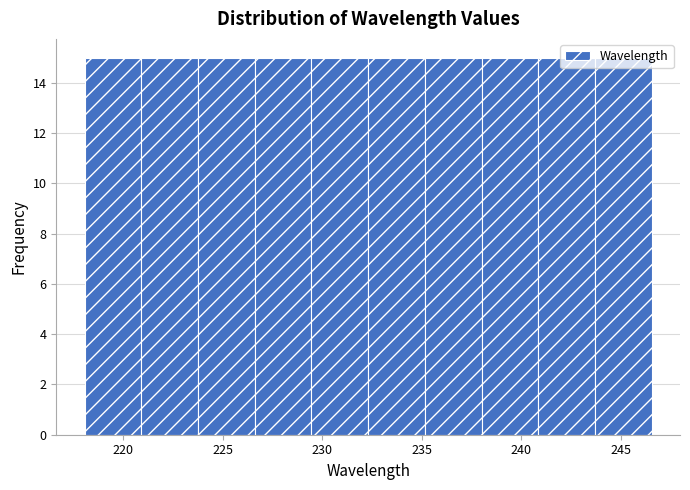

Reading left to right, list every bar in this chart as the range it spans on the x-axis followed by its height. Neither the bar edges nor the heights are printed on the chart, so give them approximately, as read against the axes.

218.0 to 221.0: 15
221.0 to 224.0: 15
224.0 to 226.5: 15
226.5 to 229.5: 15
229.5 to 232.5: 15
232.5 to 235.0: 15
235.0 to 238.0: 15
238.0 to 241.0: 15
241.0 to 243.5: 15
243.5 to 246.5: 15